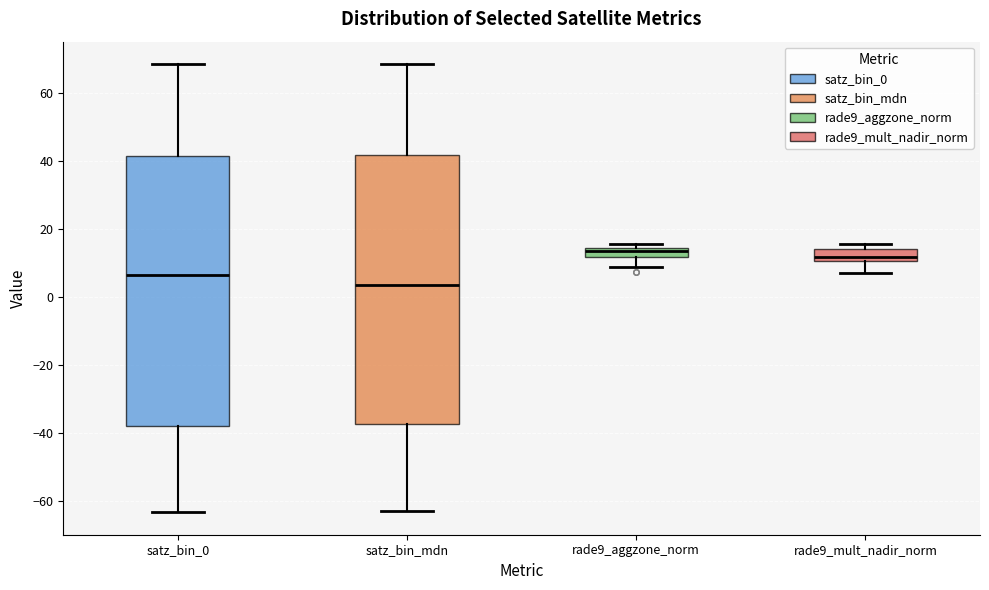

Which box has the lowest median line?

satz_bin_mdn